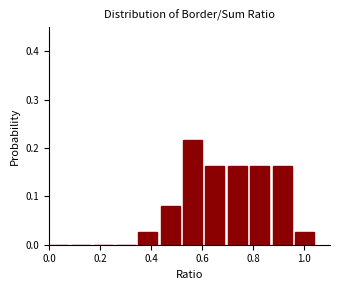

Reading left to right, list every bar in this chart as the range it spans on the x-axis followed by its height. Neither the bar edges nor the heights are printed on the chart, so give them approximately, as read against the axes.

0.00 to 0.08: 0
0.08 to 0.18: 0
0.18 to 0.26: 0
0.26 to 0.36: 0
0.36 to 0.44: 0.03
0.44 to 0.52: 0.08
0.52 to 0.62: 0.22
0.62 to 0.70: 0.16
0.70 to 0.78: 0.16
0.78 to 0.88: 0.16
0.88 to 0.96: 0.16
0.96 to 1.06: 0.03